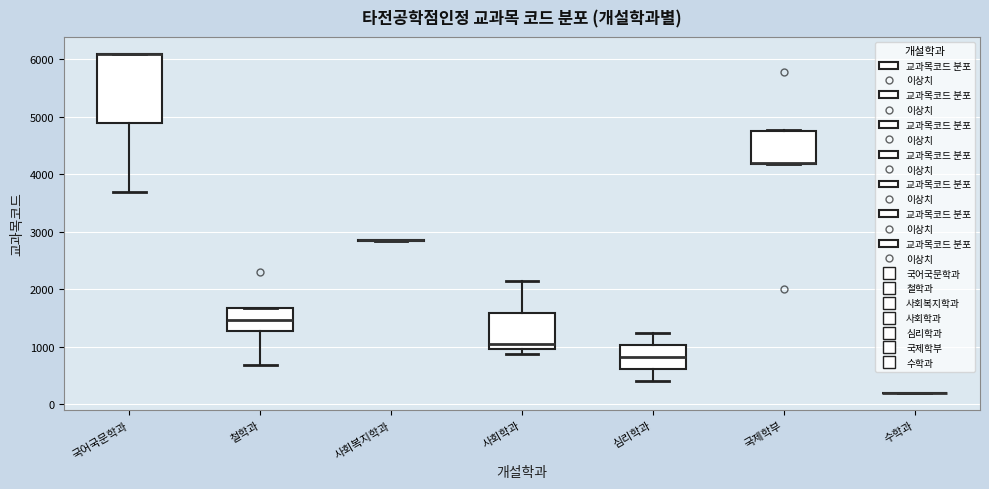

Reading left to right, read every box against the y-axis: the position of its median line, the range the box covers, and the ends of its whiskers. The values are not printed on the chart, so give them approximately, as read against the axis.

국어국문학과: median 6100 (drawn on the box's upper edge), box 4900 to 6100, whiskers 3700 to 6100
철학과: median 1500, box 1300 to 1700, whiskers 700 to 1700
사회복지학과: box collapsed to a line at 2900, whiskers 2800 to 2900
사회학과: median 1000 (just above the box's lower edge), box 1000 to 1600, whiskers 900 to 2100
심리학과: median 800, box 600 to 1000, whiskers 400 to 1200
국제학부: median 4200 (drawn on the box's lower edge), box 4200 to 4800, whiskers 4200 to 4800
수학과: box collapsed to a line at 200, whiskers 200 to 200